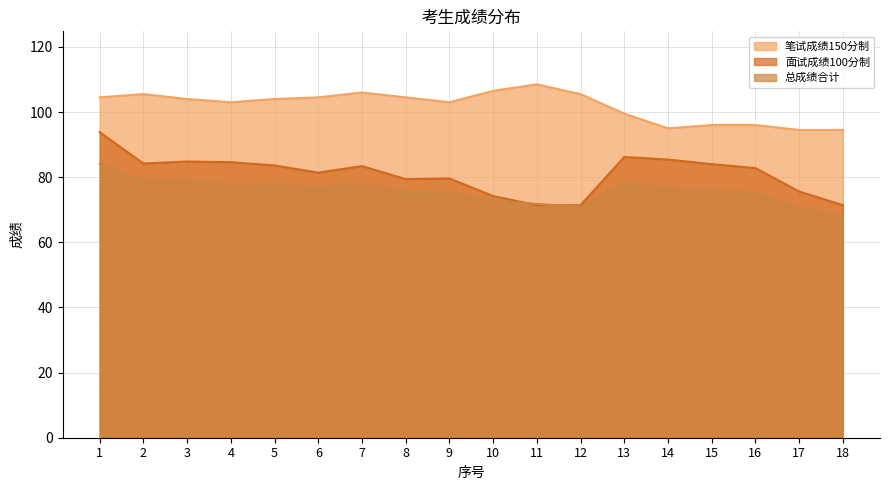

Reading right to left, transcribe all the data shown in this chart.

笔试成绩150分制: 18=94.5	17=94.5	16=96.0	15=96.0	14=95.0	13=99.5	12=105.5	11=108.5	10=106.5	9=103.0	8=104.5	7=106.0	6=104.5	5=104.0	4=103.0	3=104.0	2=105.5	1=104.5
面试成绩100分制: 18=71.4	17=75.6	16=82.8	15=84.0	14=85.4	13=86.2	12=71.4	11=71.4	10=74.2	9=79.6	8=79.4	7=83.4	6=81.4	5=83.6	4=84.6	3=84.8	2=84.2	1=93.8
总成绩合计: 18=68.0	17=70.6	16=75.3	15=76.0	14=76.6	13=78.3	12=71.0	11=71.8	10=72.9	9=75.2	8=75.5	7=78.3	6=76.7	5=77.9	4=78.2	3=78.6	2=78.7	1=84.1